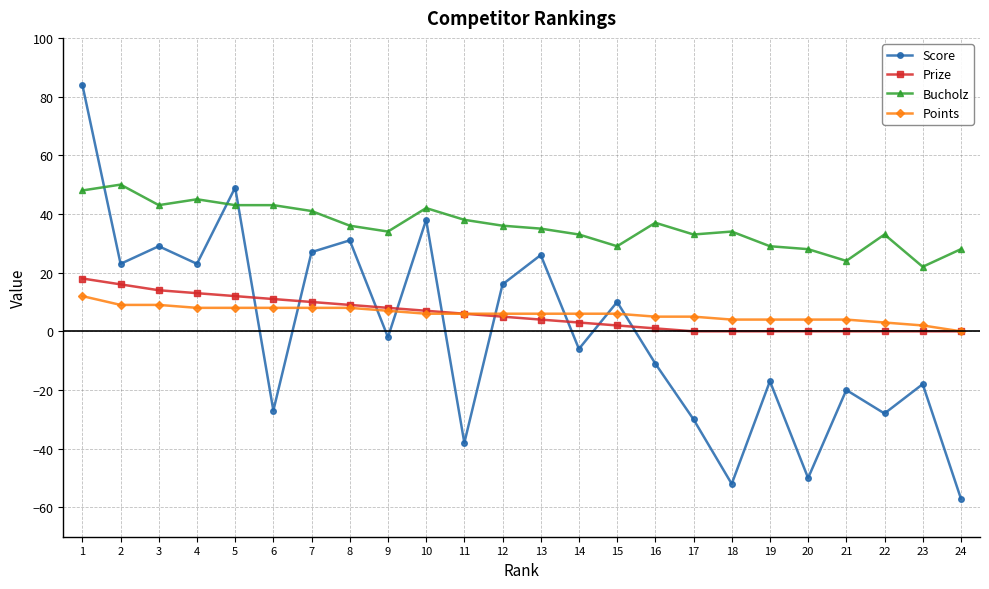

Where do Score and Points first cross each other?

5 and 6